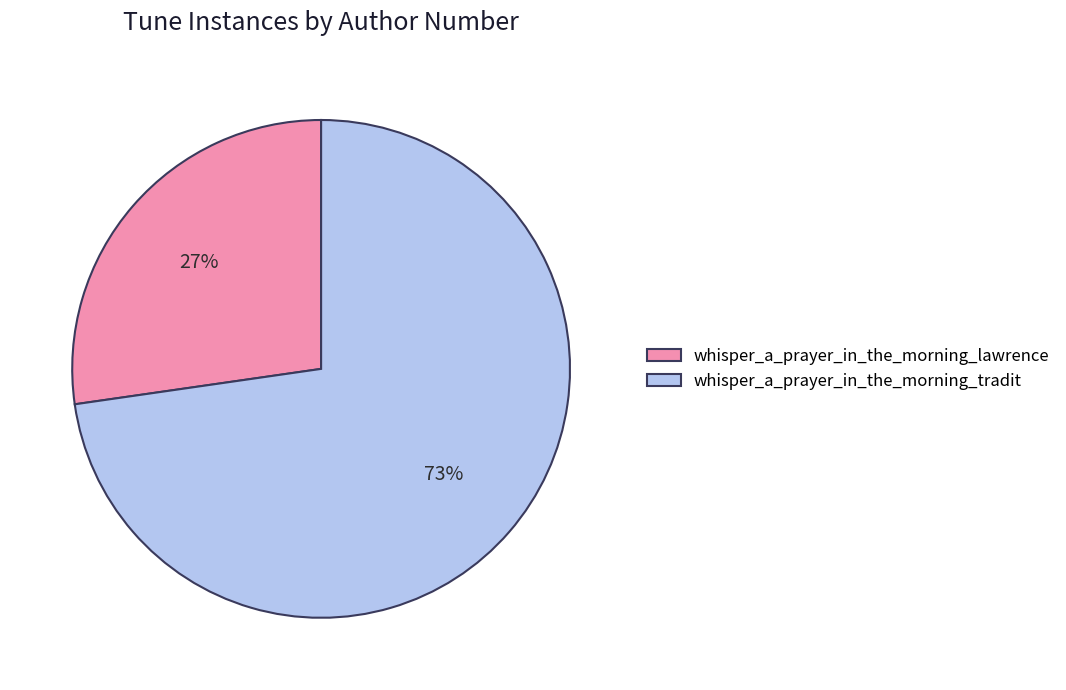

Which slice is the smallest?

whisper_a_prayer_in_the_morning_lawrence